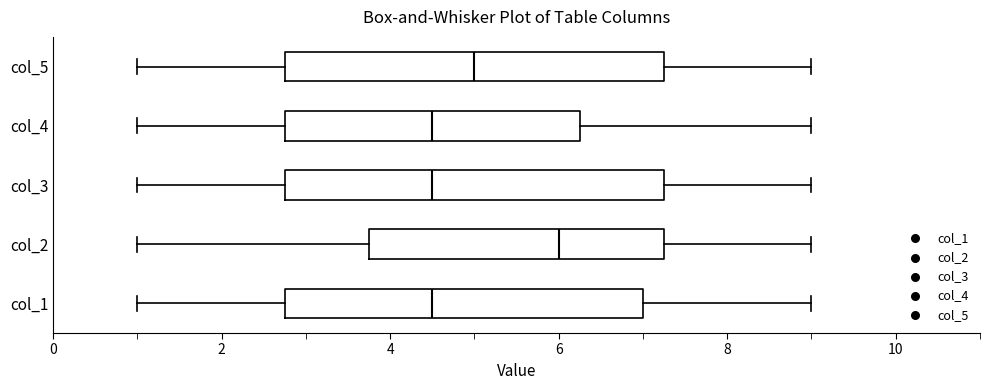

Where does the right whisker of the box for col_5 end on the x-axis? The values are not printed on the chart, so give them approximately, as read against the axis.

9.0